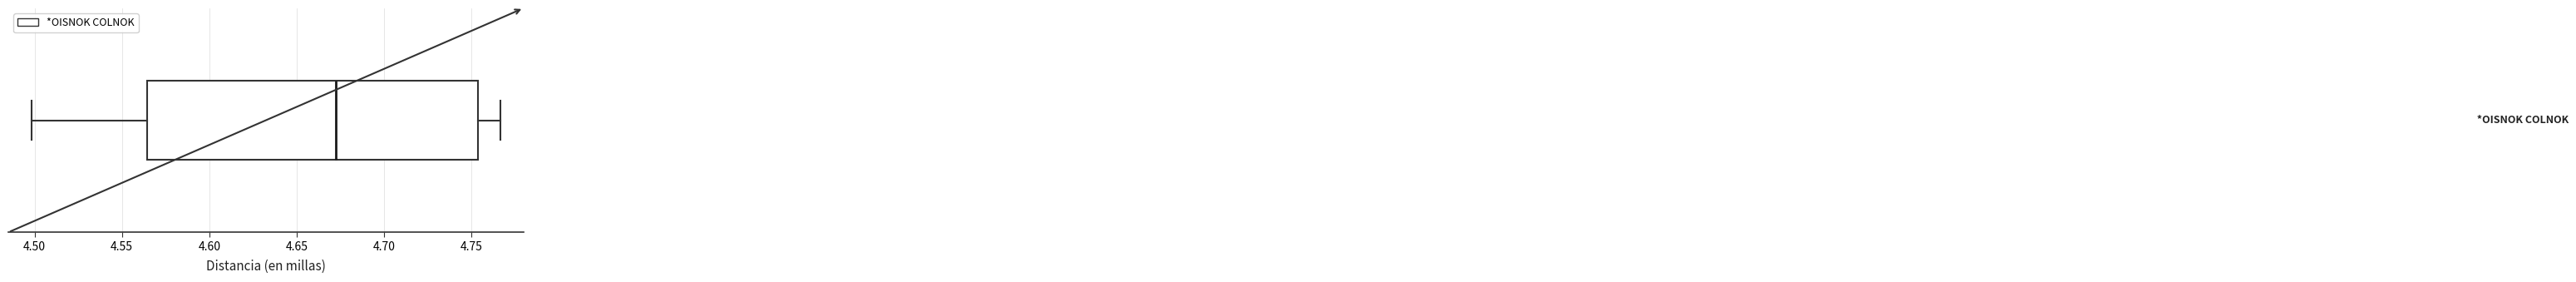

Transcribe this box plot: give where the median line is, the range the box spans, and where the two whiskers end, as read against the x-axis. The values are not printed on the chart, so give them approximately, as read against the axis.

median 4.670, box 4.565 to 4.755, whiskers 4.500 to 4.765